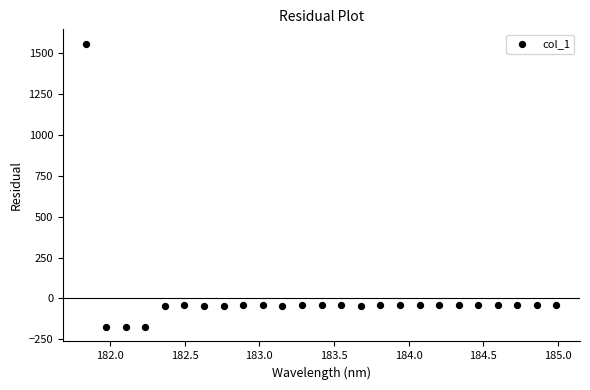

What is the range of X values (max minus min)?

3.1